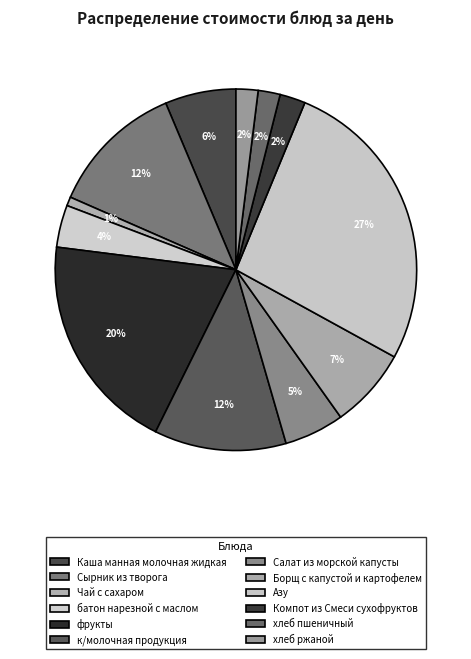

Does Азу represent more than half of the total?

No